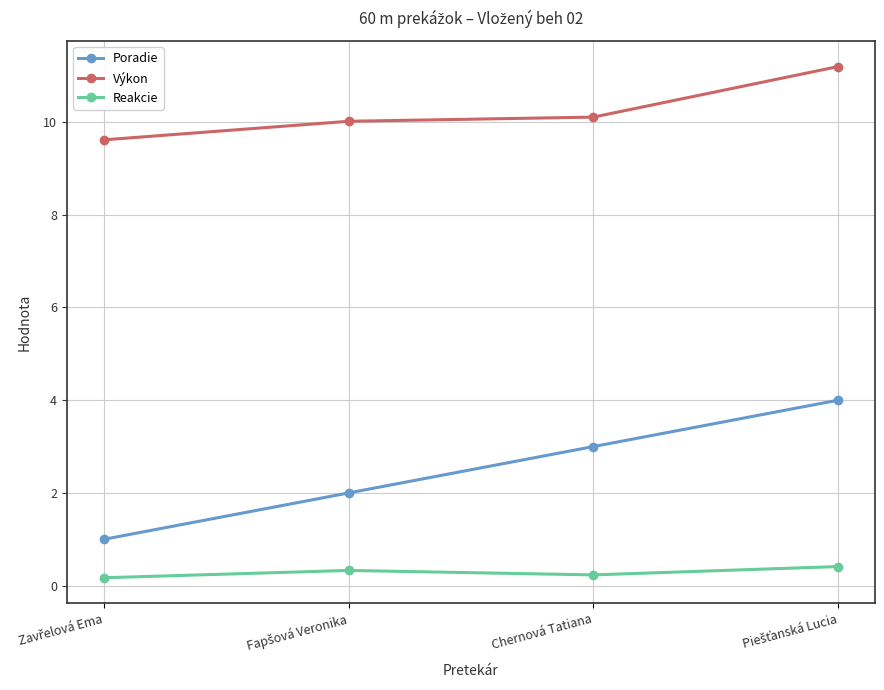

What is the value of the Poradie point at the 4th from the left?

4.0